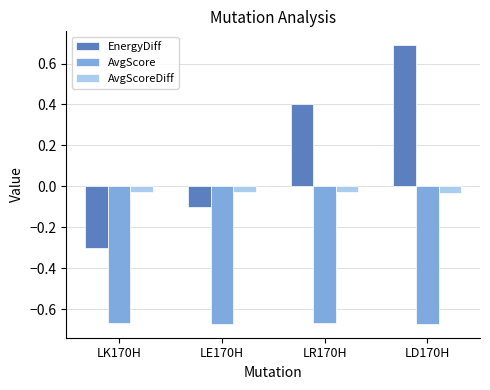

What is the maximum value shown in the chart?

0.7